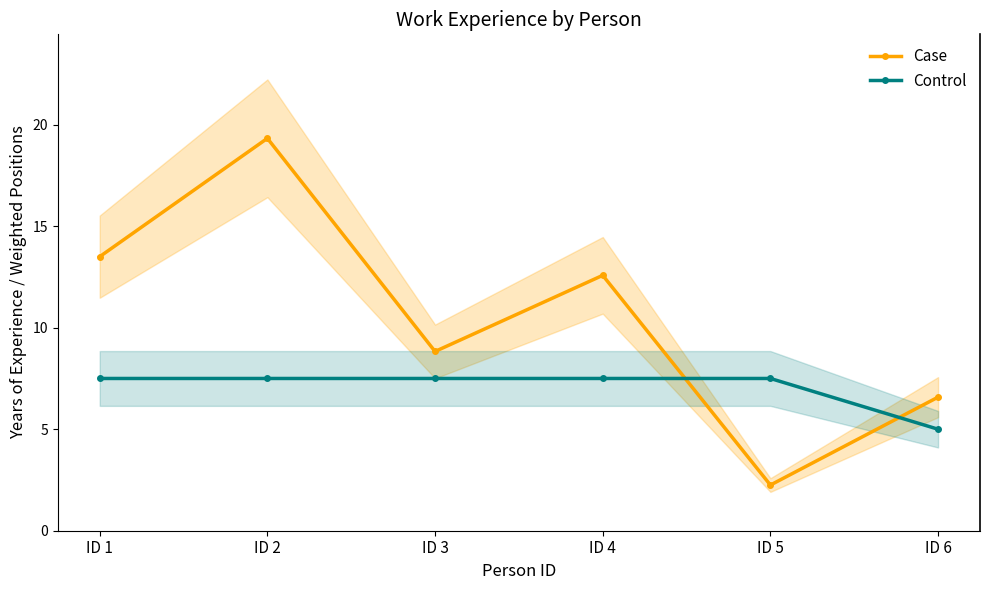

True or false: Case and Control cross at least once.

True